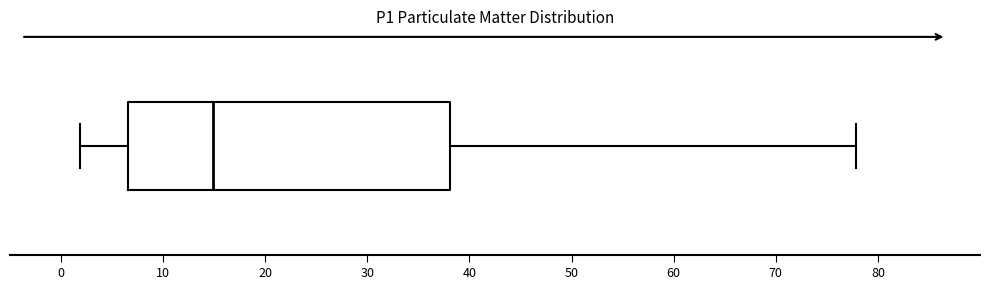

Transcribe this box plot: give where the median line is, the range the box spans, and where the two whiskers end, as read against the x-axis. The values are not printed on the chart, so give them approximately, as read against the axis.

median 15, box 7 to 38, whiskers 2 to 78